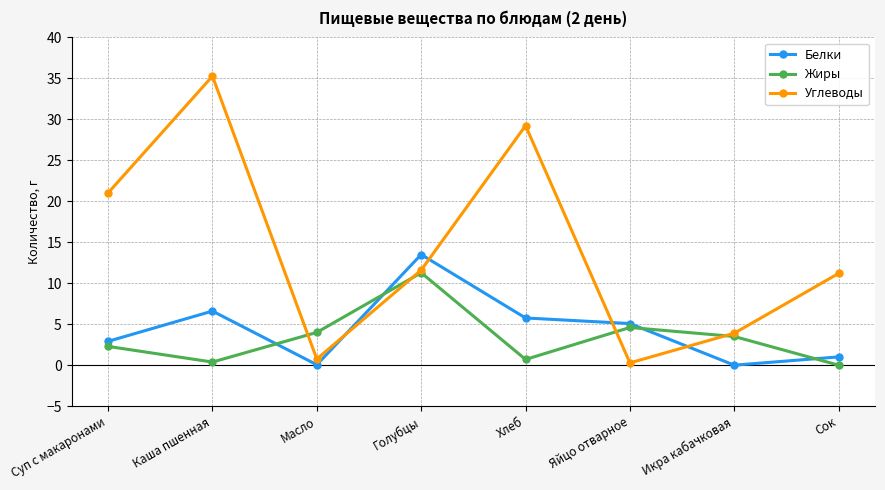

At Яйцо отварное, list the series in order from largest to smallest.

Белки, Жиры, Углеводы